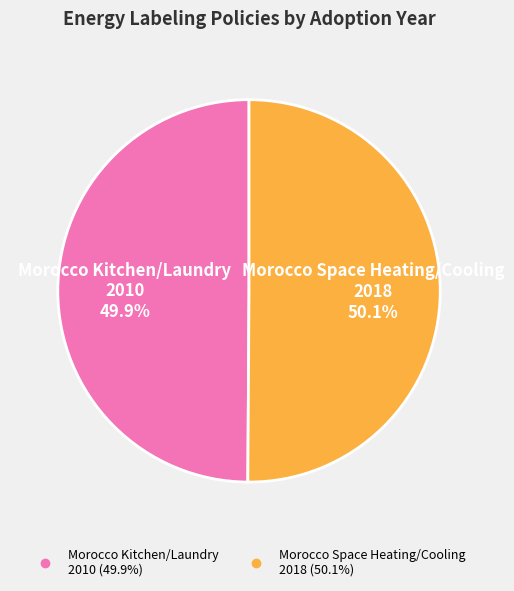

Count the number of slices in the pie.

2